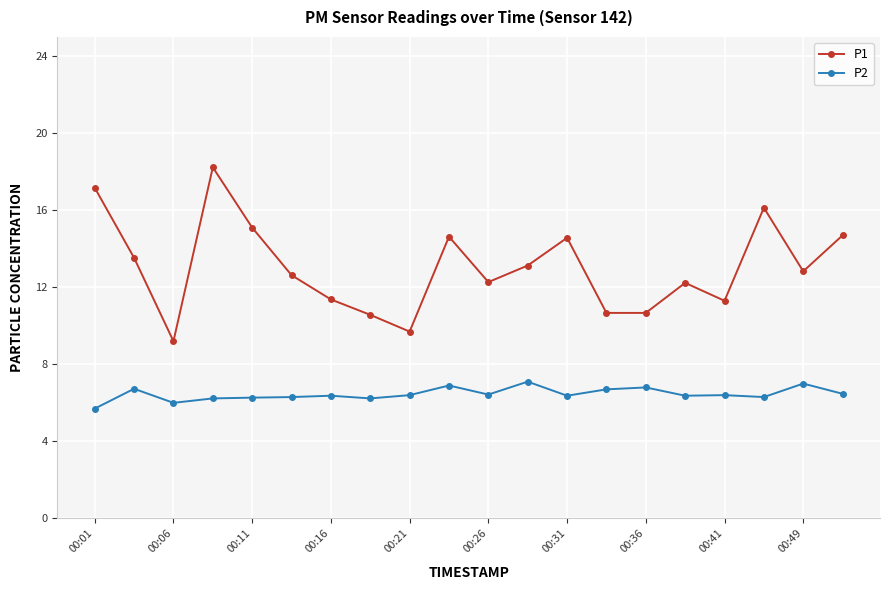

What is the difference between the maximum and minimum values in the P2 series?

1.4